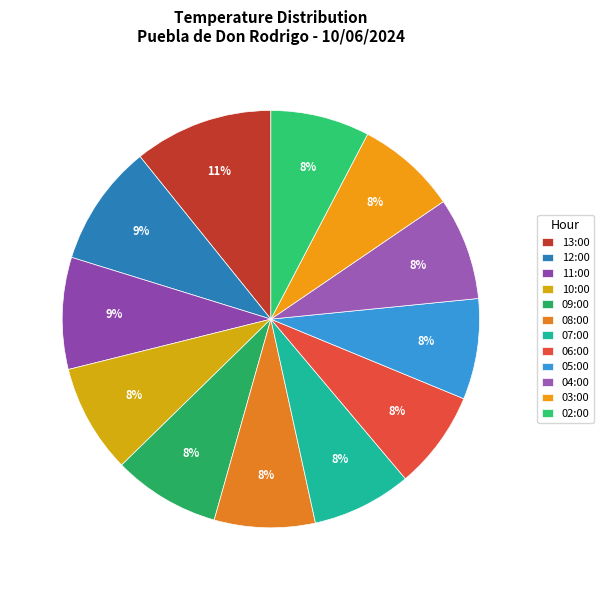

Is 10:00 the majority of the pie?

No